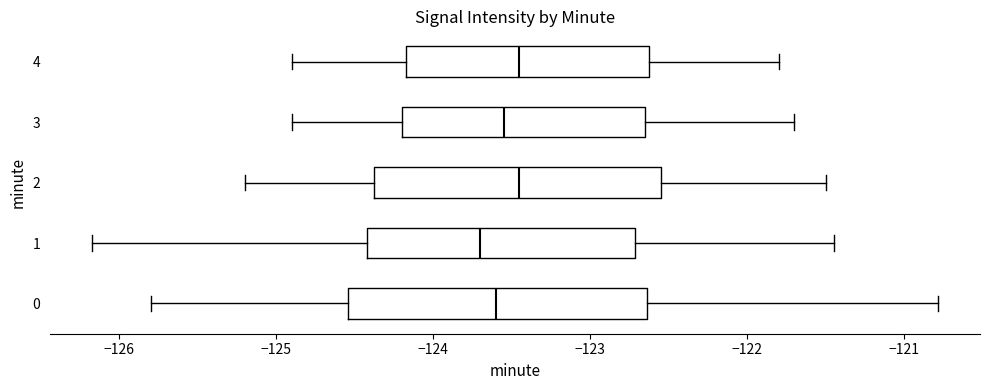

Reading bottom to top, read every box against the x-axis: the position of its median line, the range the box covers, and the ends of its whiskers. The values are not printed on the chart, so give them approximately, as read against the axis.

0: median -123.6, box -124.5 to -122.6, whiskers -125.8 to -120.8
1: median -123.7, box -124.4 to -122.7, whiskers -126.2 to -121.4
2: median -123.4, box -124.4 to -122.5, whiskers -125.2 to -121.5
3: median -123.5, box -124.2 to -122.6, whiskers -124.9 to -121.7
4: median -123.4, box -124.2 to -122.6, whiskers -124.9 to -121.8